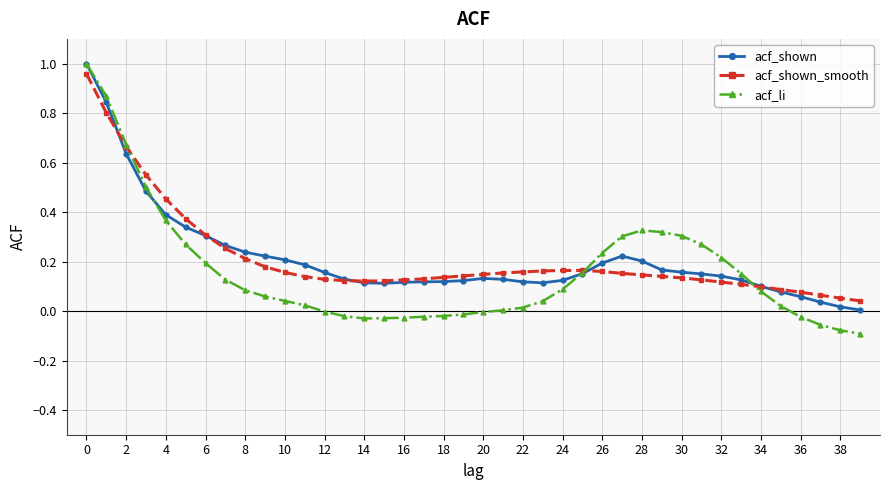

Which series ends up on top after the final intersection of acf_li and acf_shown_smooth?

acf_shown_smooth